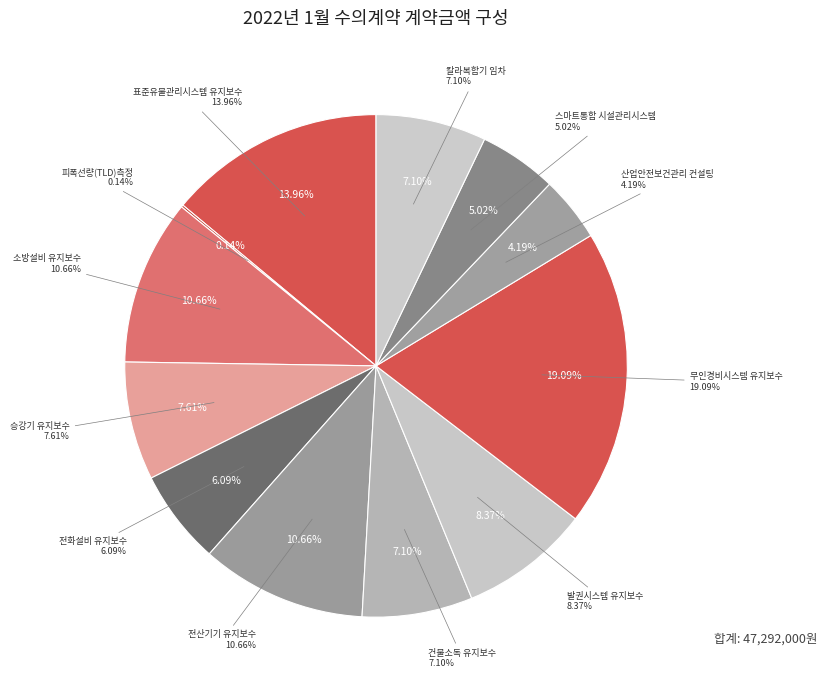

What is the change in value from 전산기기 유지보수 to 칼라복합기 임차?

-1680000